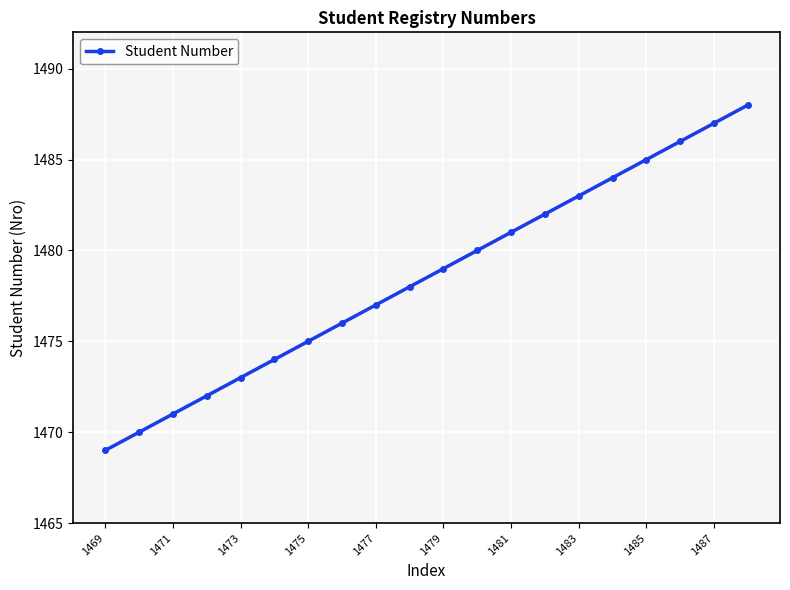

True or false: there are more than 0 points higher than both neighbors.

False